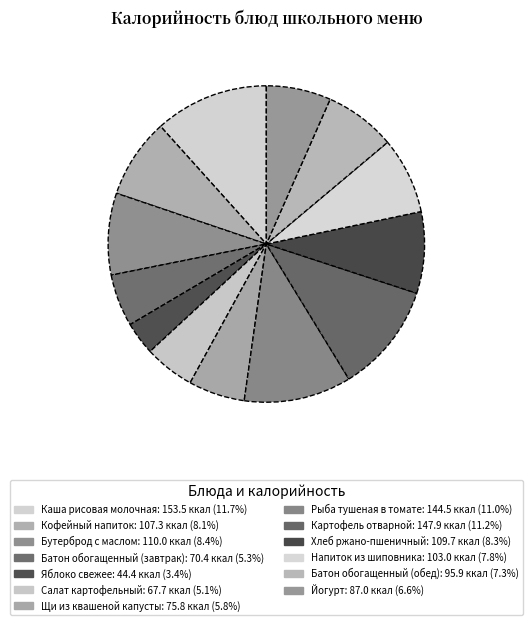

Is Кофейный напиток the majority of the pie?

No